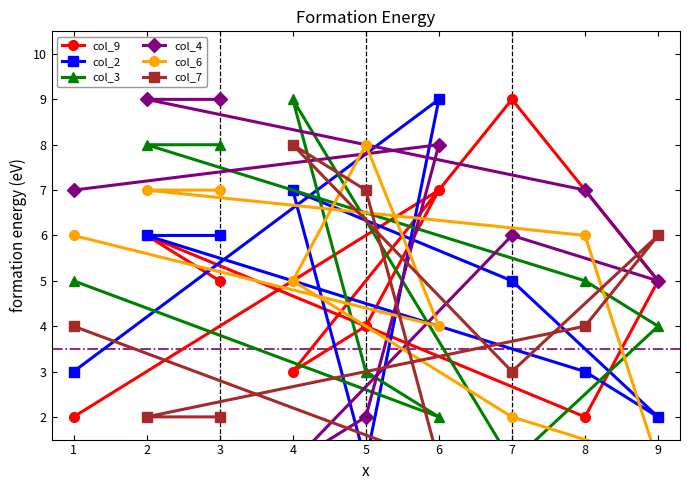

True or false: col_9 has a value of 5 at 3.

True